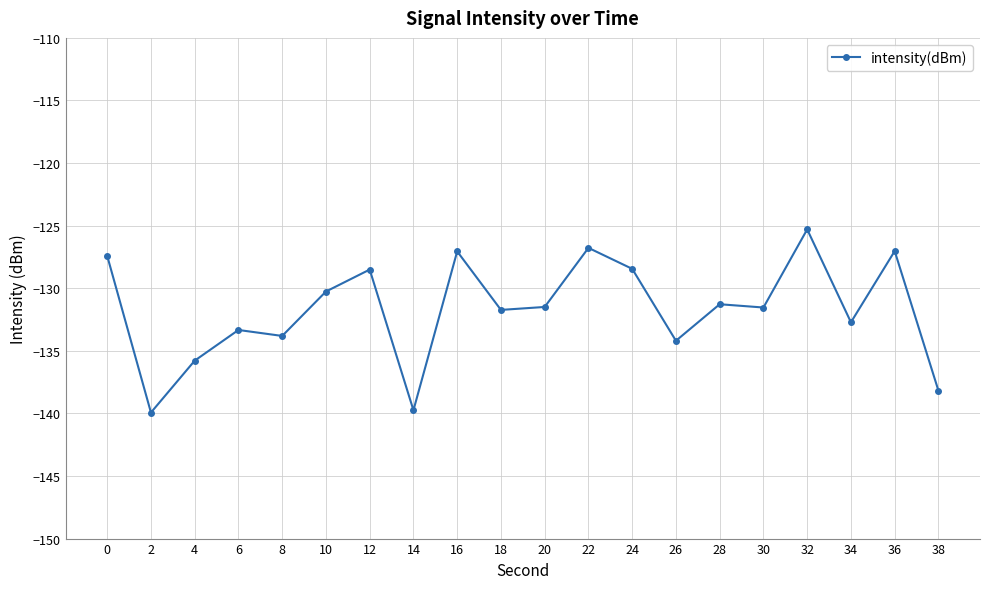

Where is the first local maximum?

6